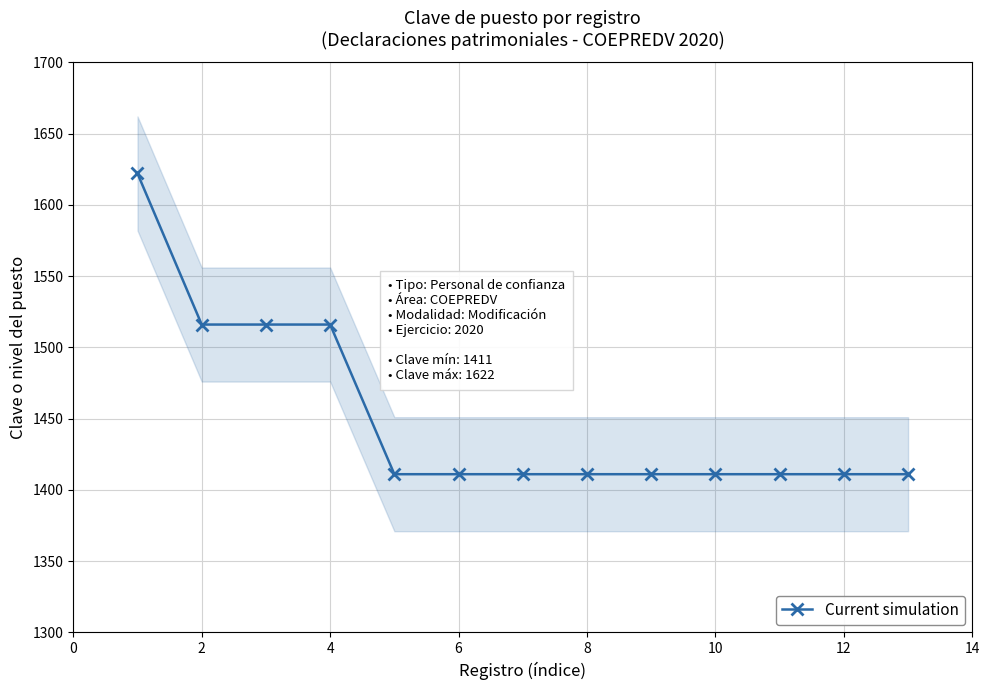

What is the sum of the values at 12 and 8?

2822